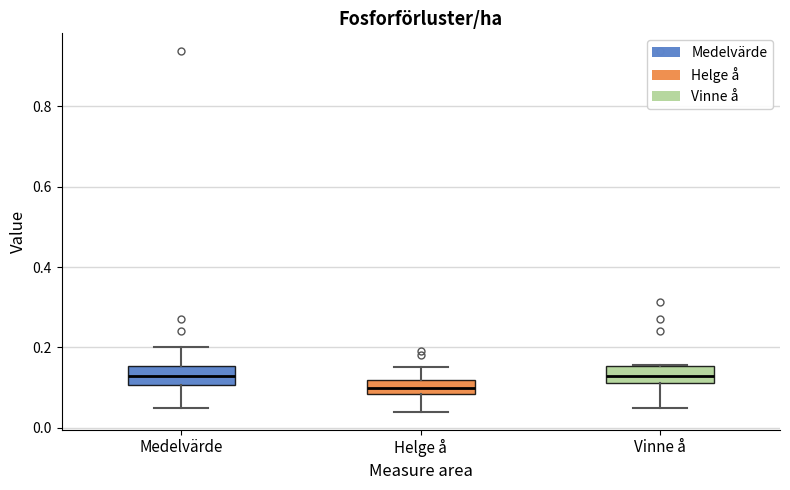

Which box's median line is the lowest?

Helge å